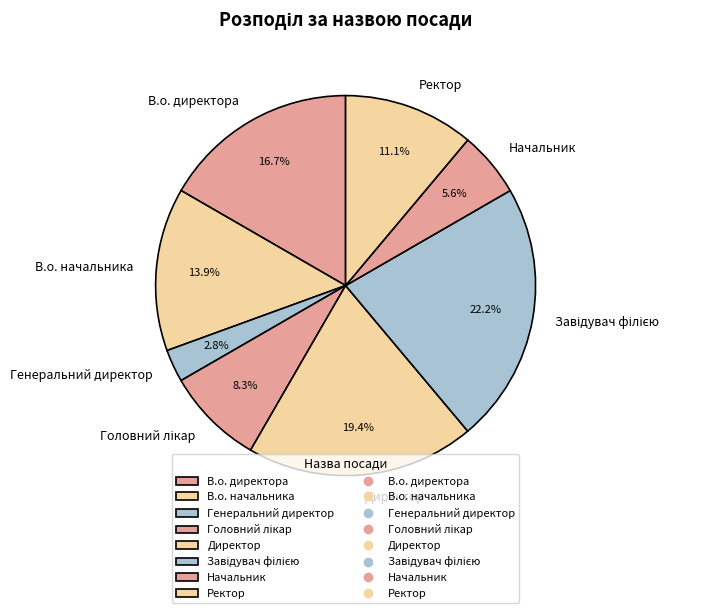

How many slices are in this pie chart?

8